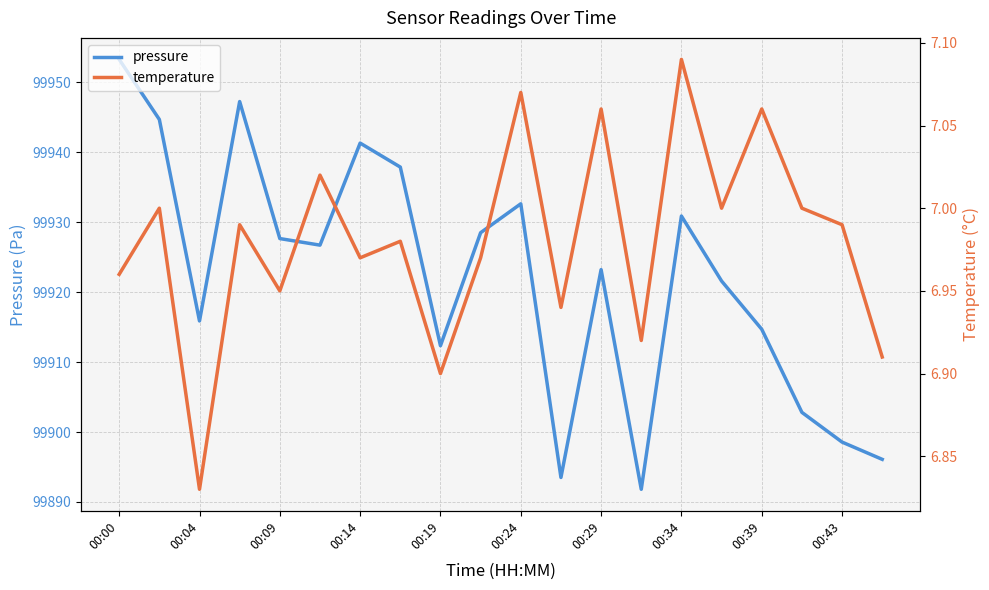

Rank the series by their average value, from lowest to highest.

temperature, pressure